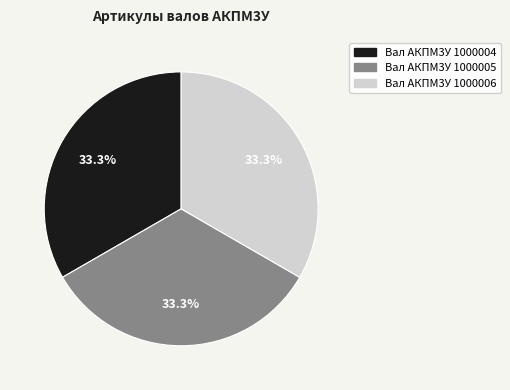

Is Вал АКПМ3У 1000005 the majority of the pie?

No